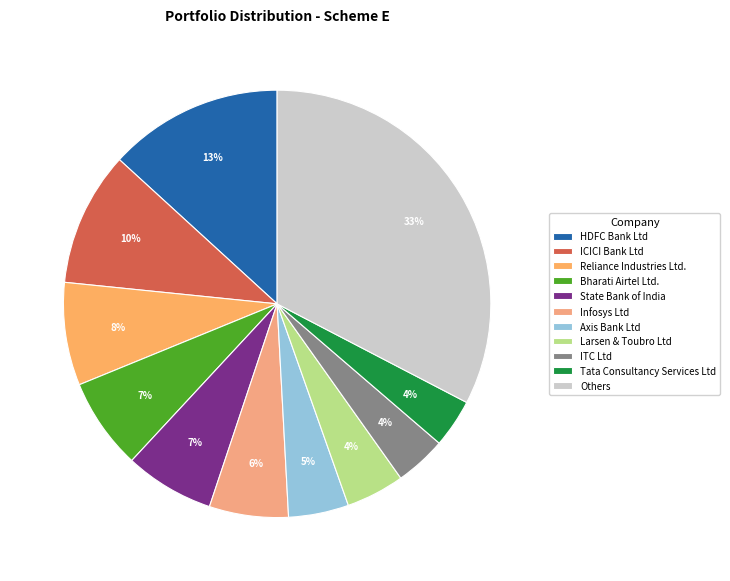

Count the number of slices in the pie.

11